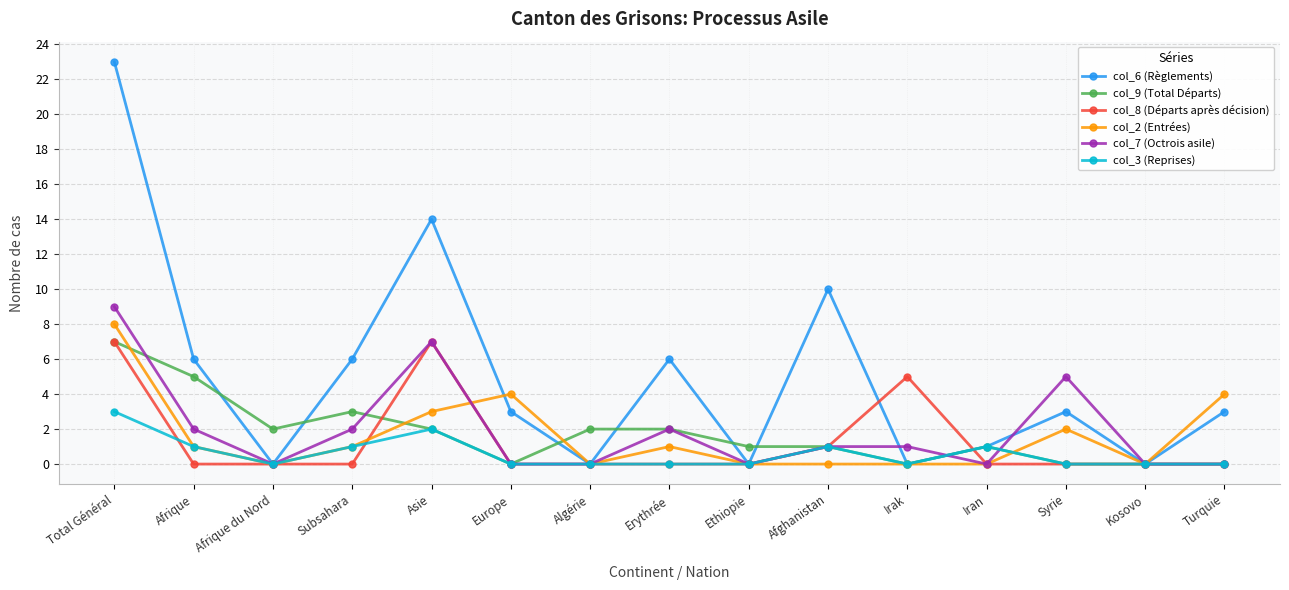

Reading left to right, what are all the values shown in this chart?

col_6 (Règlements): Total Général=23	Afrique=6	Afrique du Nord=0	Subsahara=6	Asie=14	Europe=3	Algérie=0	Erythrée=6	Ethiopie=0	Afghanistan=10	Irak=0	Iran=1	Syrie=3	Kosovo=0	Turquie=3
col_9 (Total Départs): Total Général=7	Afrique=5	Afrique du Nord=2	Subsahara=3	Asie=2	Europe=0	Algérie=2	Erythrée=2	Ethiopie=1	Afghanistan=1	Irak=0	Iran=1	Syrie=0	Kosovo=0	Turquie=0
col_8 (Départs après décision): Total Général=7	Afrique=0	Afrique du Nord=0	Subsahara=0	Asie=7	Europe=0	Algérie=0	Erythrée=0	Ethiopie=0	Afghanistan=1	Irak=5	Iran=0	Syrie=0	Kosovo=0	Turquie=0
col_2 (Entrées): Total Général=8	Afrique=1	Afrique du Nord=0	Subsahara=1	Asie=3	Europe=4	Algérie=0	Erythrée=1	Ethiopie=0	Afghanistan=0	Irak=0	Iran=0	Syrie=2	Kosovo=0	Turquie=4
col_7 (Octrois asile): Total Général=9	Afrique=2	Afrique du Nord=0	Subsahara=2	Asie=7	Europe=0	Algérie=0	Erythrée=2	Ethiopie=0	Afghanistan=1	Irak=1	Iran=0	Syrie=5	Kosovo=0	Turquie=0
col_3 (Reprises): Total Général=3	Afrique=1	Afrique du Nord=0	Subsahara=1	Asie=2	Europe=0	Algérie=0	Erythrée=0	Ethiopie=0	Afghanistan=1	Irak=0	Iran=1	Syrie=0	Kosovo=0	Turquie=0